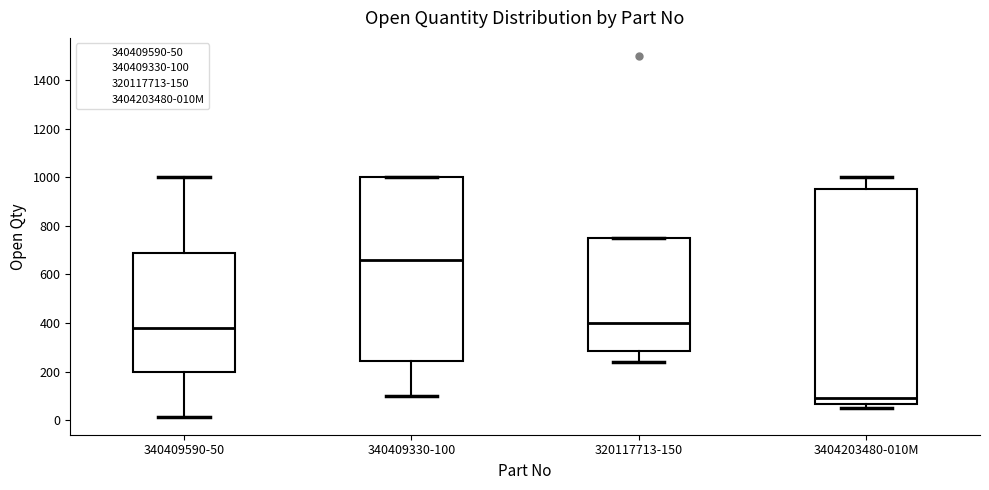

Reading left to right, transcribe this box plot: for each box, give where its median line is, the range the box spans, and where its two whiskers end, as read against the y-axis. The values are not printed on the chart, so give them approximately, as read against the axis.

340409590-50: median 380, box 200 to 700, whiskers 20 to 1000
340409330-100: median 660, box 240 to 1000, whiskers 100 to 1000
320117713-150: median 400, box 280 to 760, whiskers 240 to 760
3404203480-010M: median 100, box 60 to 960, whiskers 60 (just below the box's lower edge) to 1000